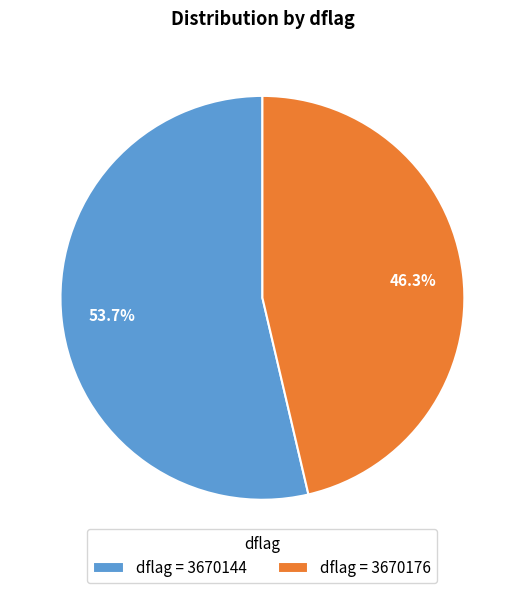

Rank the categories by value from highest to lowest.

dflag = 3670144, dflag = 3670176